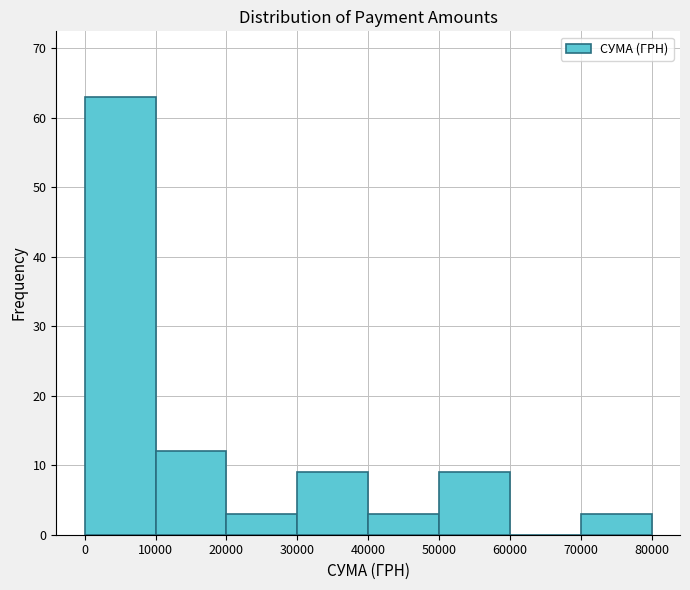

How tall is the bar that spans 0 to 10000 on the x-axis? The values are not printed on the chart, so give them approximately, as read against the axis.

63